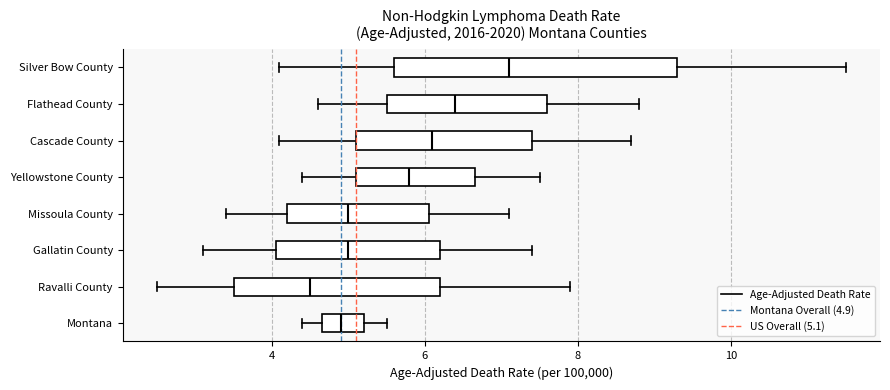

Which box is the widest, from its left edge to its right edge?

Silver Bow County